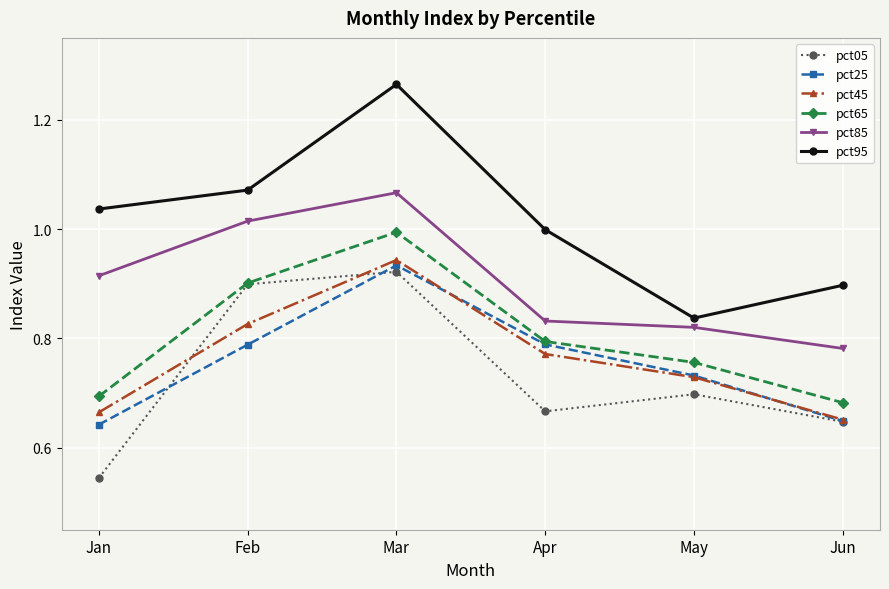

Which category has the lowest value in the pct05 series?

Jan